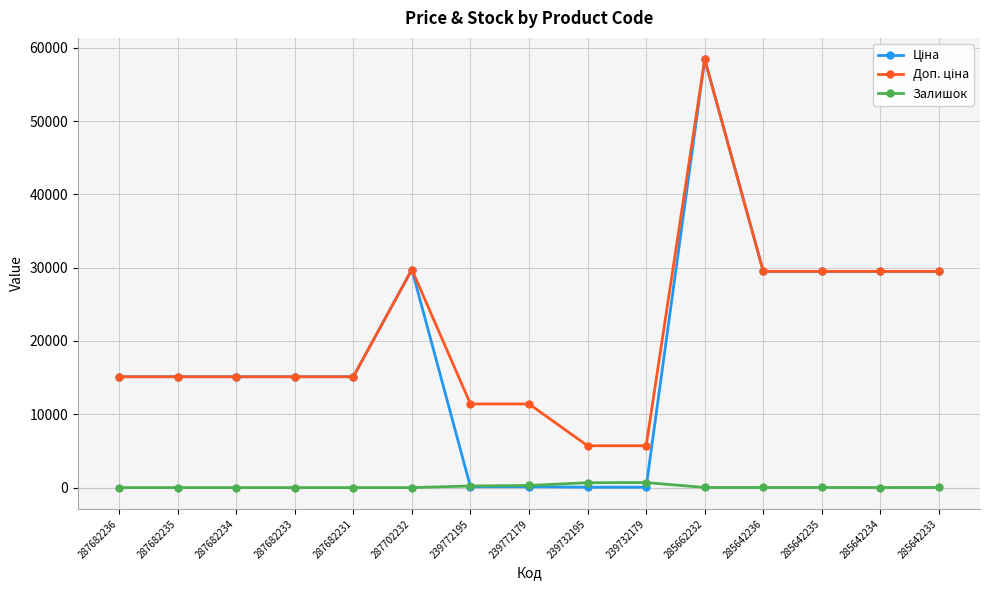

How many series are shown in this chart?

3